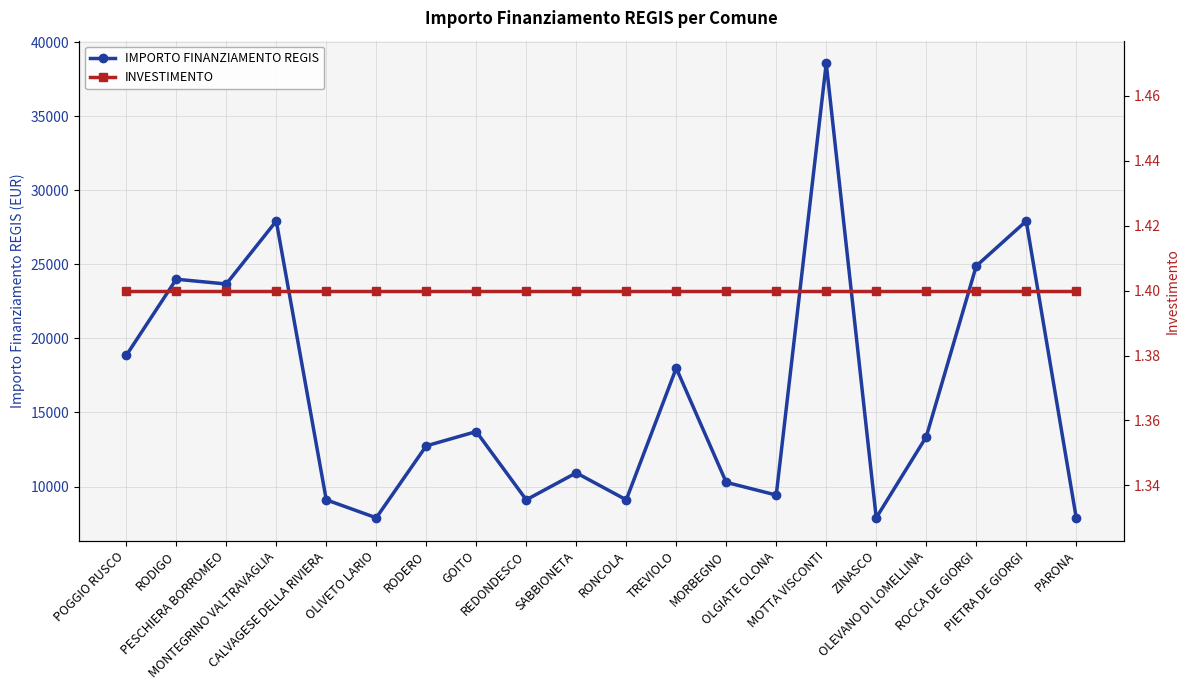

How many categories are shown in the chart?

20